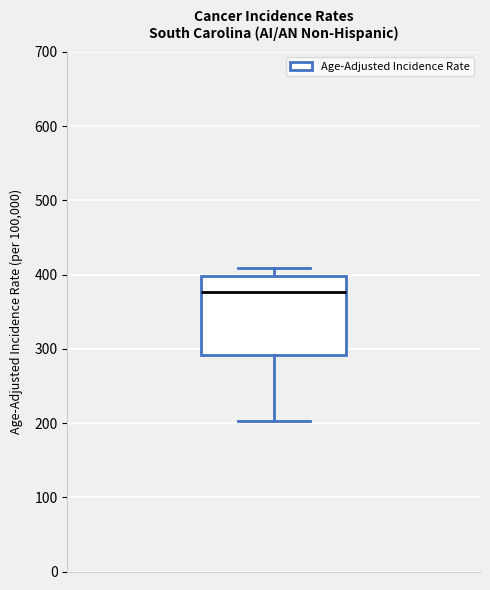

Read this box plot against the y-axis: the position of the median line, the range covered by the box, and the ends of both whiskers. The values are not printed on the chart, so give them approximately, as read against the axis.

median 380, box 290 to 400, whiskers 200 to 410